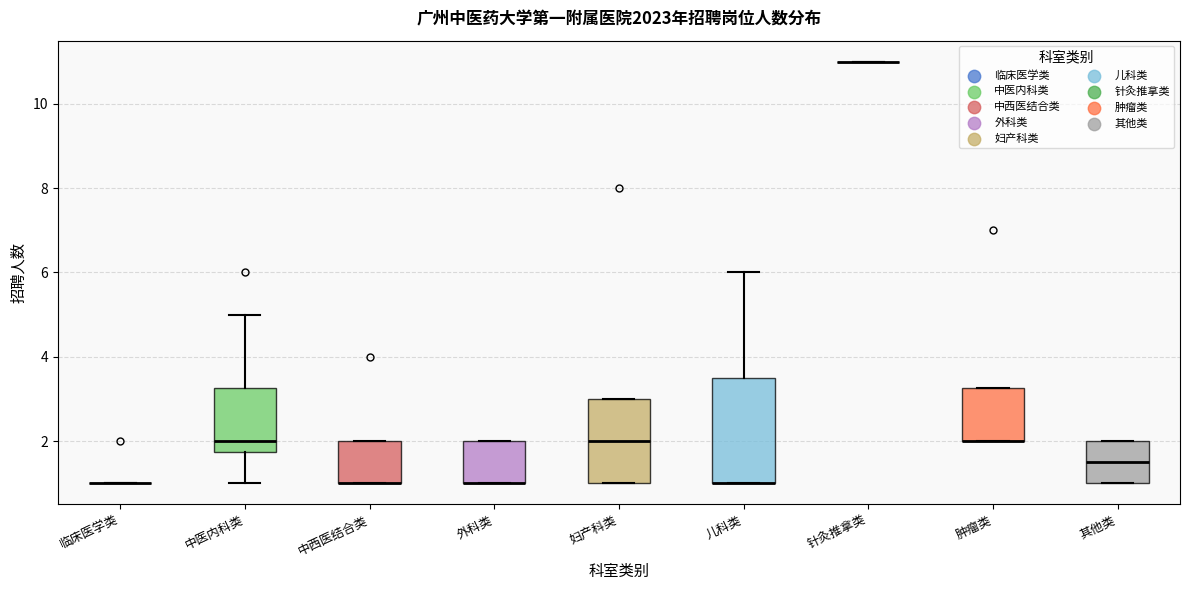

Reading left to right, read every box against the y-axis: the position of its median line, the range the box covers, and the ends of its whiskers. The values are not printed on the chart, so give them approximately, as read against the axis.

临床医学类: box collapsed to a line at 1.0, whiskers 1.0 to 1.0
中医内科类: median 2.0, box 1.8 to 3.2, whiskers 1.0 to 5.0
中西医结合类: median 1.0 (drawn on the box's lower edge), box 1.0 to 2.0, whiskers 1.0 to 2.0
外科类: median 1.0 (drawn on the box's lower edge), box 1.0 to 2.0, whiskers 1.0 to 2.0
妇产科类: median 2.0, box 1.0 to 3.0, whiskers 1.0 to 3.0
儿科类: median 1.0 (drawn on the box's lower edge), box 1.0 to 3.6, whiskers 1.0 to 6.0
针灸推拿类: box collapsed to a line at 11.0, whiskers 11.0 to 11.0
肿瘤类: median 2.0 (drawn on the box's lower edge), box 2.0 to 3.2, whiskers 2.0 to 3.2
其他类: median 1.6, box 1.0 to 2.0, whiskers 1.0 to 2.0